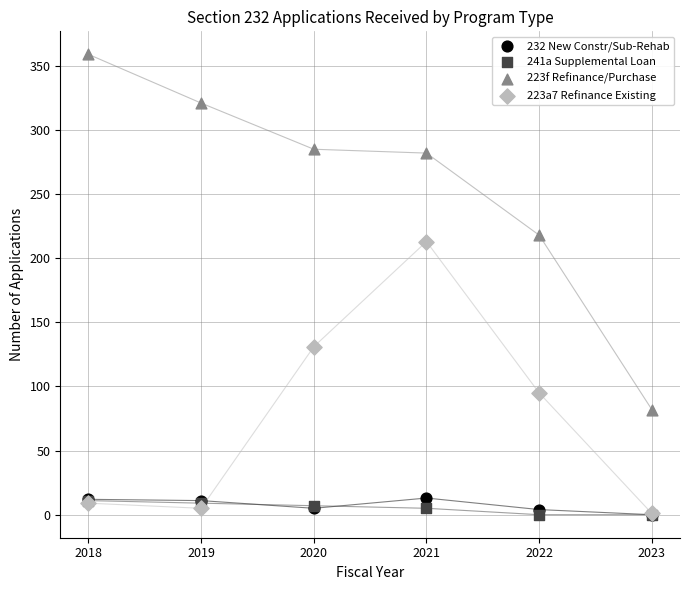

Across all series, what Y value is closest to 179?

213